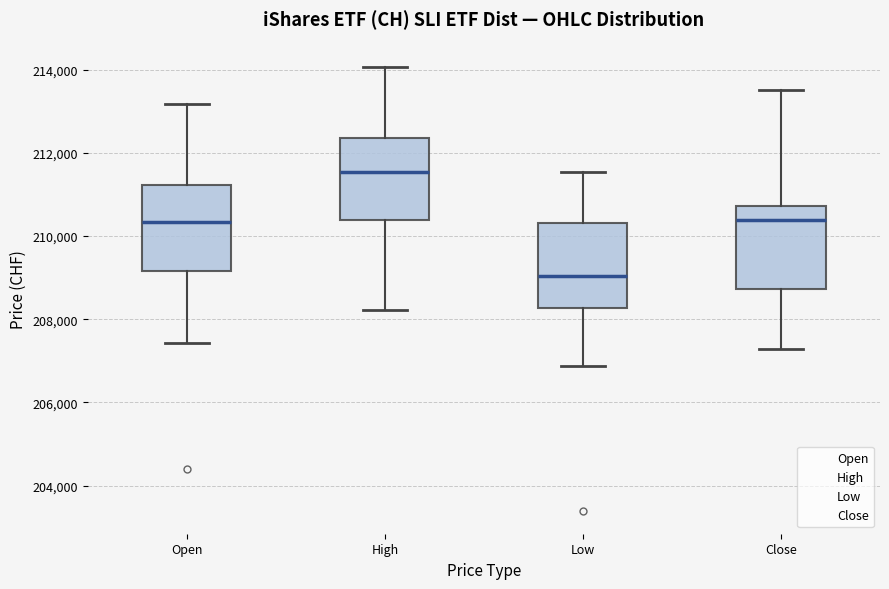

Which box's median line is the highest?

High